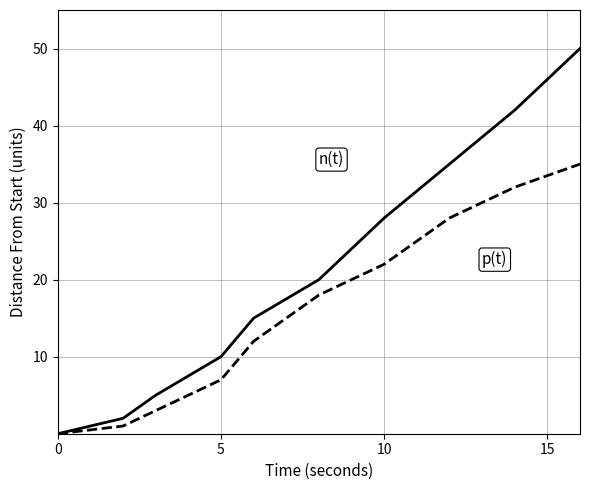

What is the greatest value displayed?

50